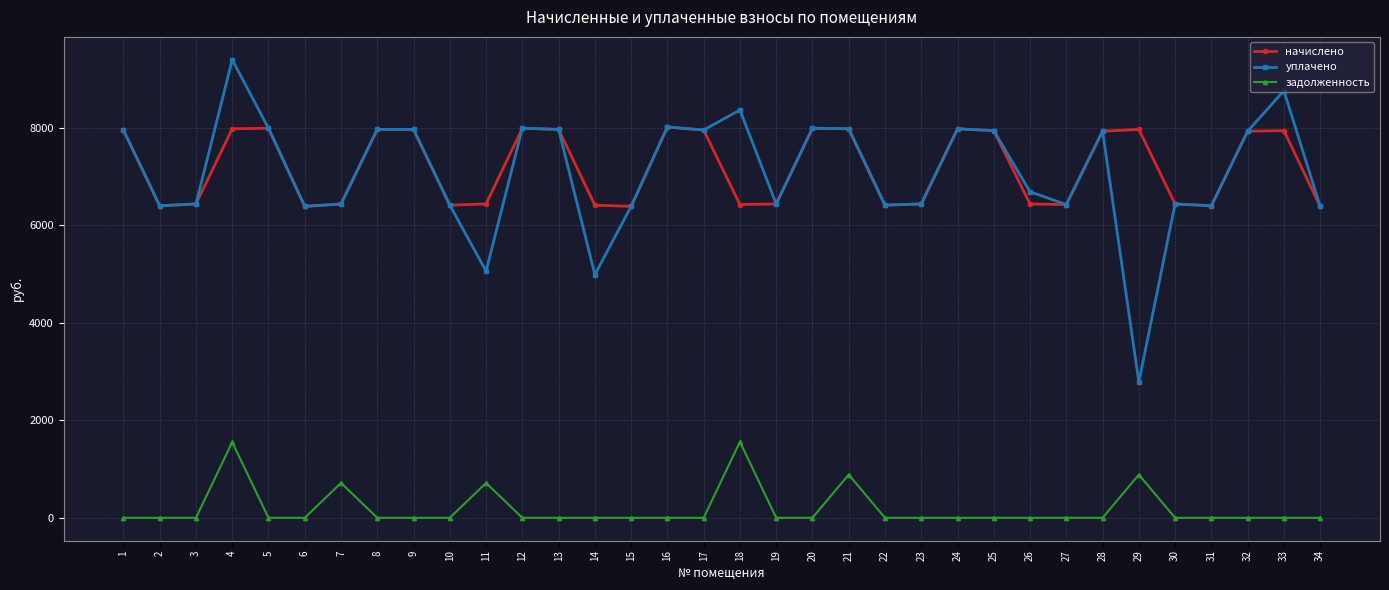

Is this an area chart (filled region under the line)?

No